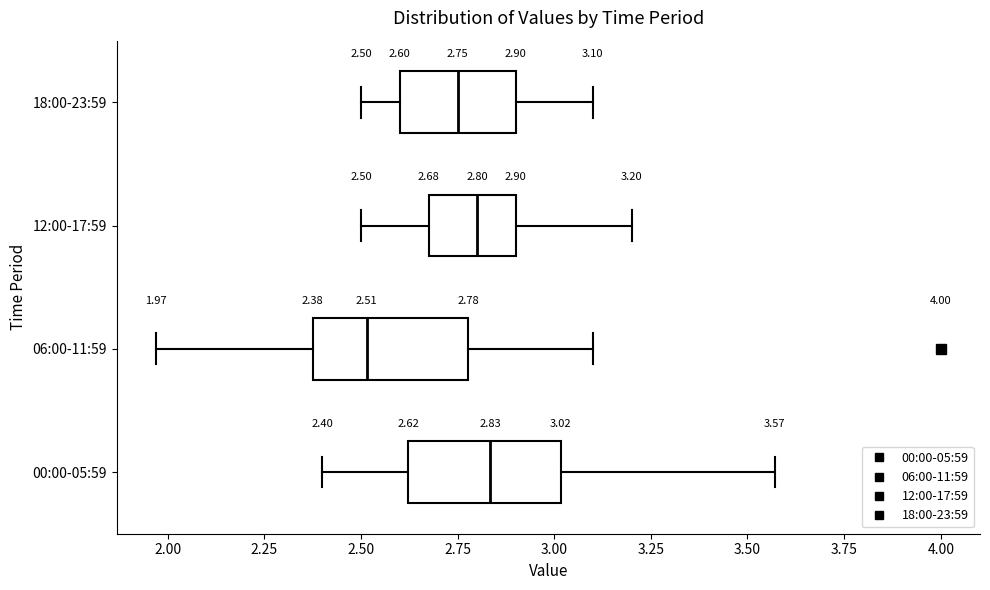

Which box's median line is the furthest to the left?

06:00-11:59